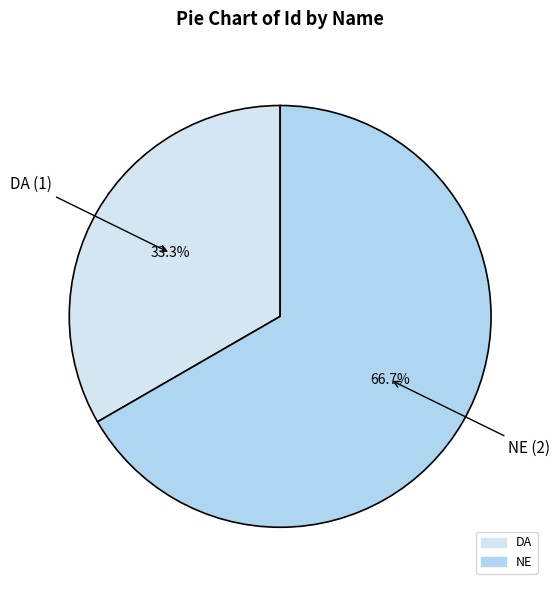

Which category has the smallest portion of the pie?

DA